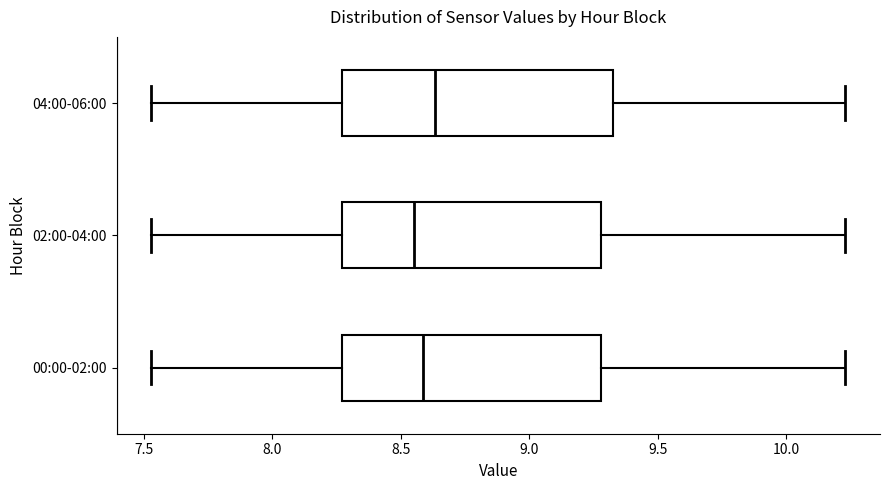

Where is the right edge of the box for 02:00-04:00 on the x-axis? The values are not printed on the chart, so give them approximately, as read against the axis.

9.30